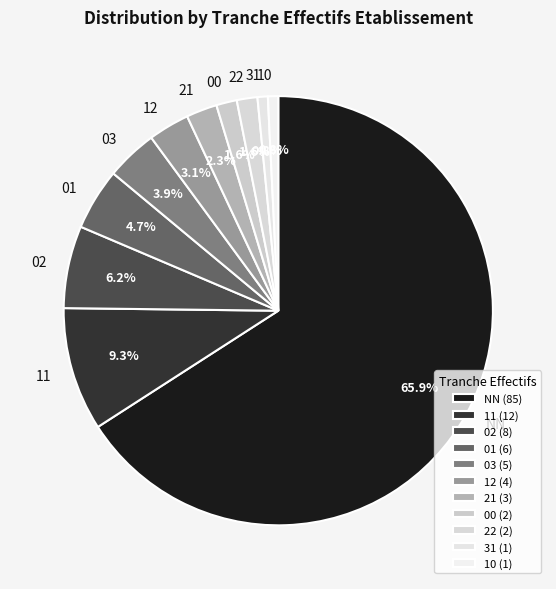

To the nearest percent, what is the difference between the NN and 00 slice percentages?

64%